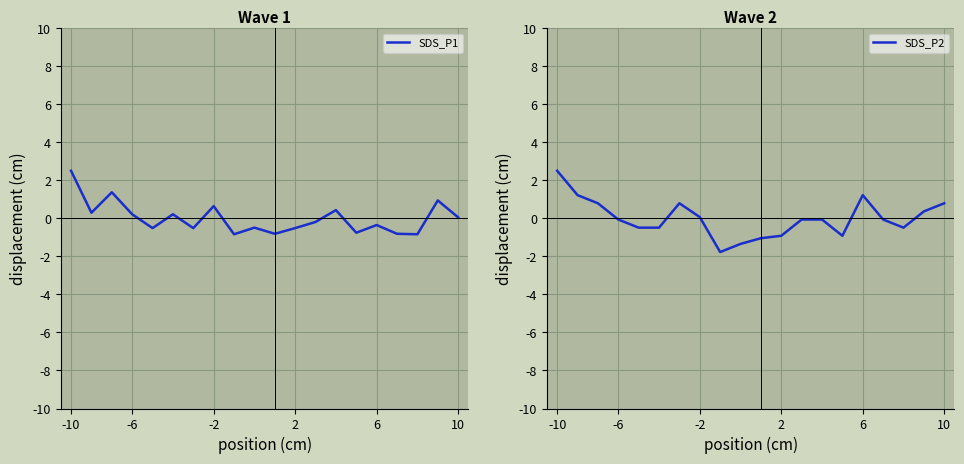

What is the highest value of the SDS_P1 series?

2.5